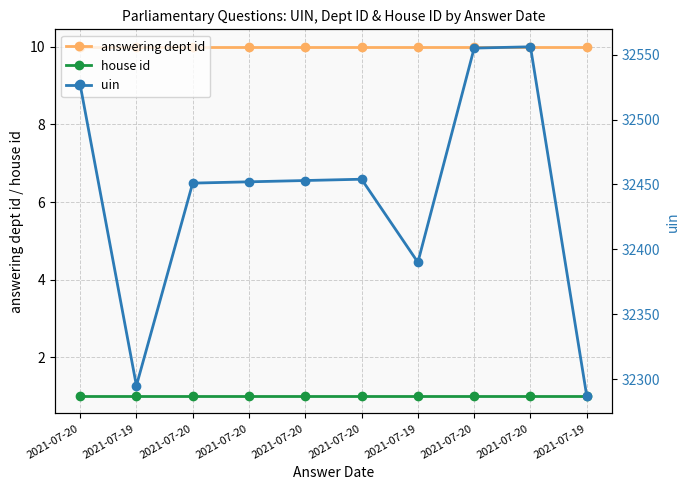

Which series has the largest total across all categories?

uin